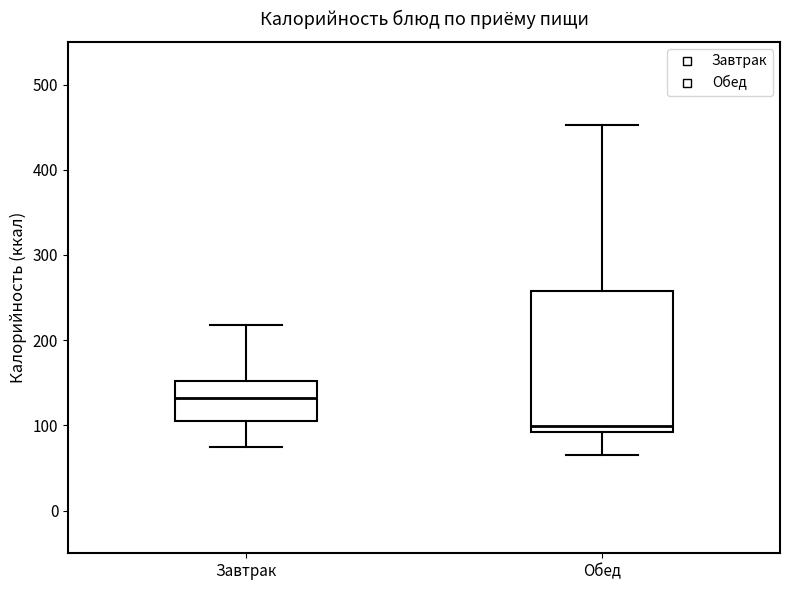

Where is the lower edge of the box for Завтрак on the y-axis? The values are not printed on the chart, so give them approximately, as read against the axis.

110